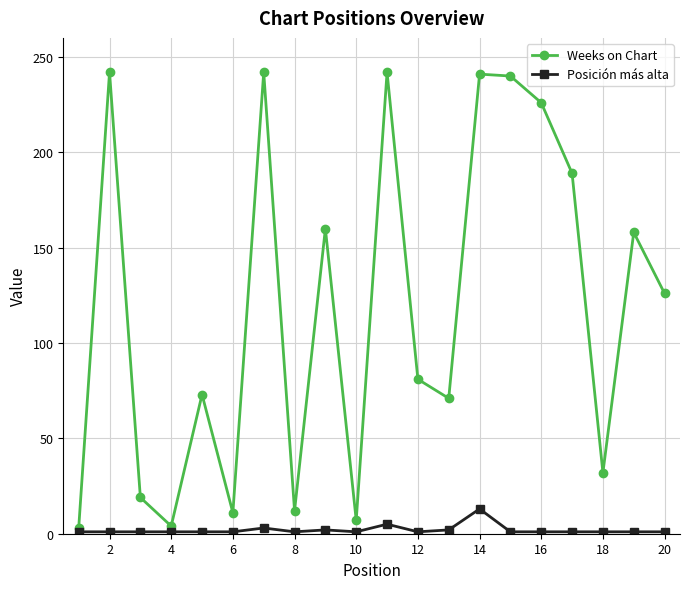

At how many categories does at least one series exceed 106?

10